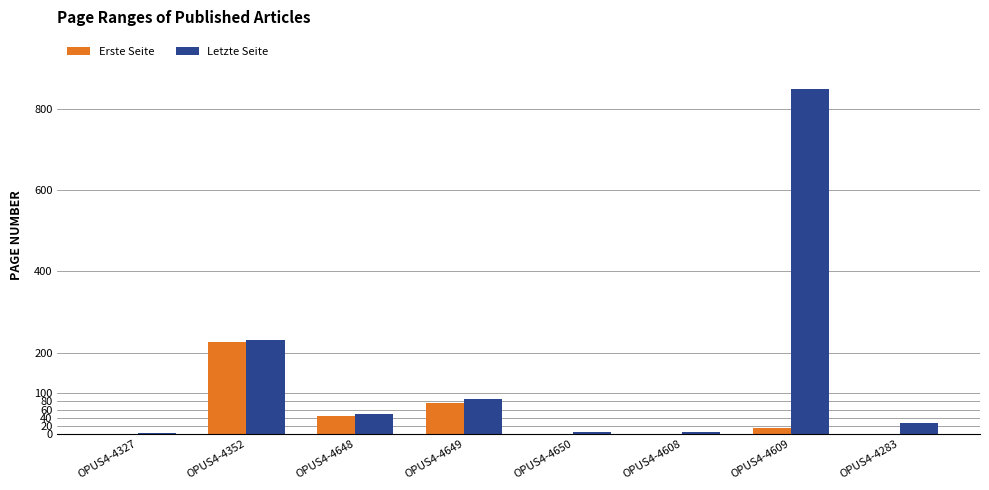

The Erste Seite series shows 340 at OPUS4-4352. True or false?

False